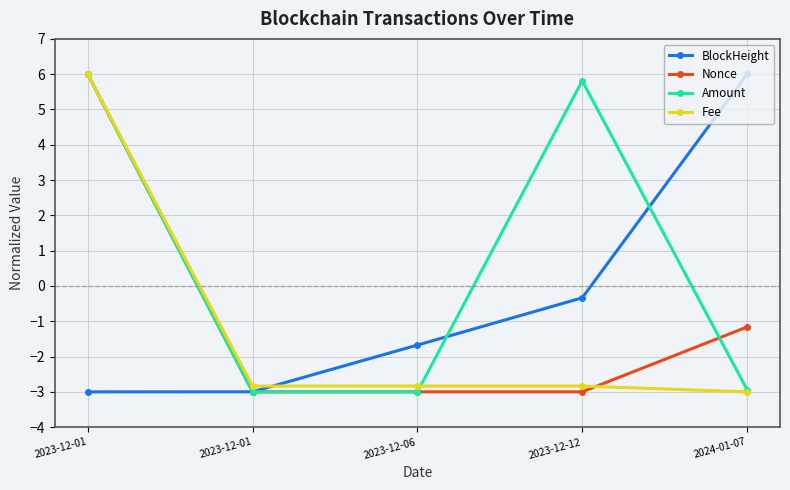

True or false: Fee has a value of -4.6 at 2023-12-01.

False